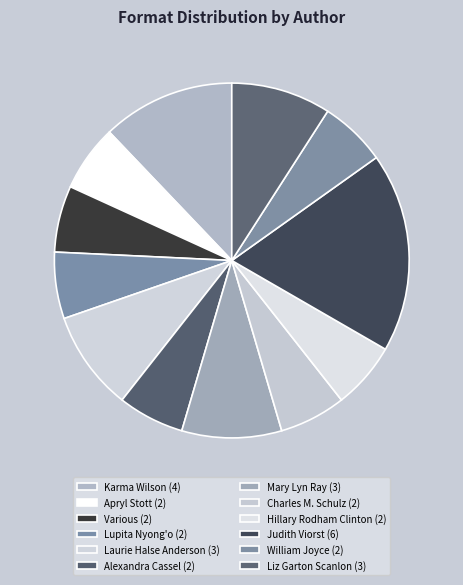

Count the number of slices in the pie.

12